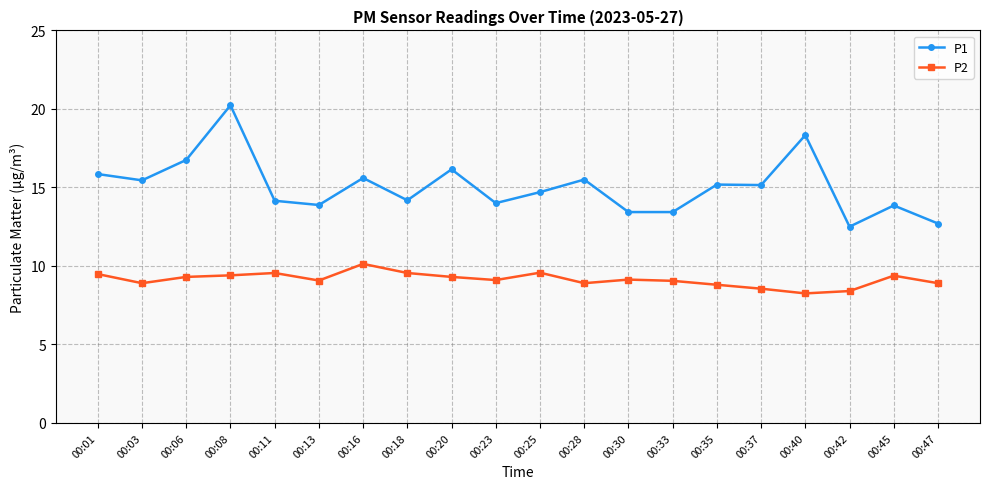

What is the difference between the highest and lowest values at 00:47?

3.8